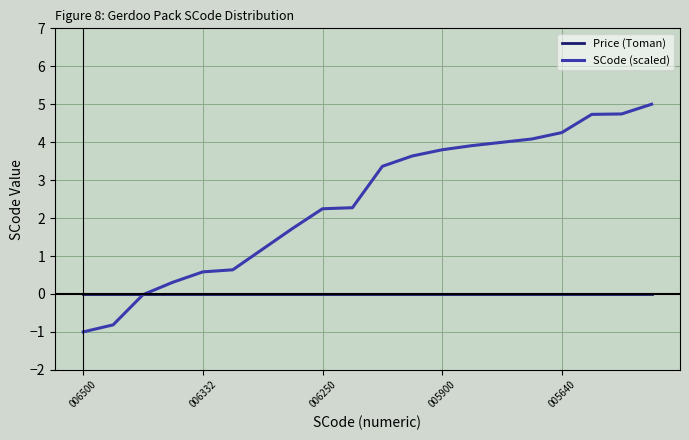

Which series has the largest range (max minus min)?

SCode (scaled)